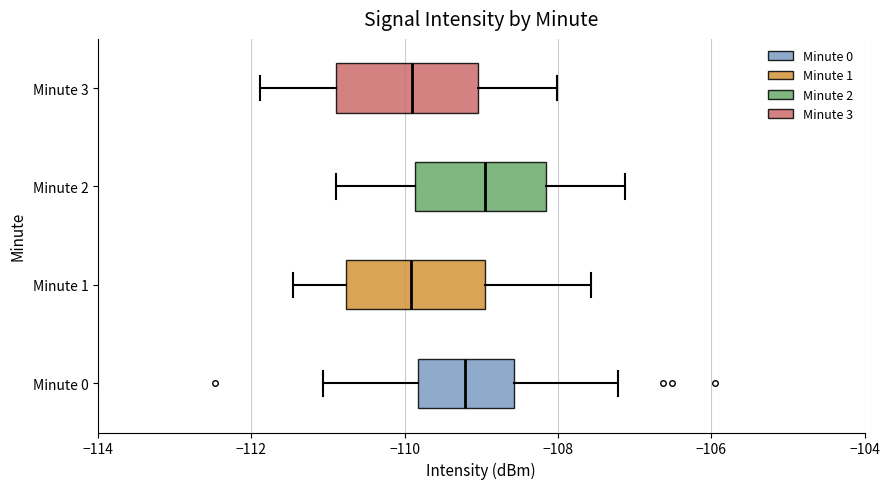

Which box has the furthest to the right median line?

Minute 2